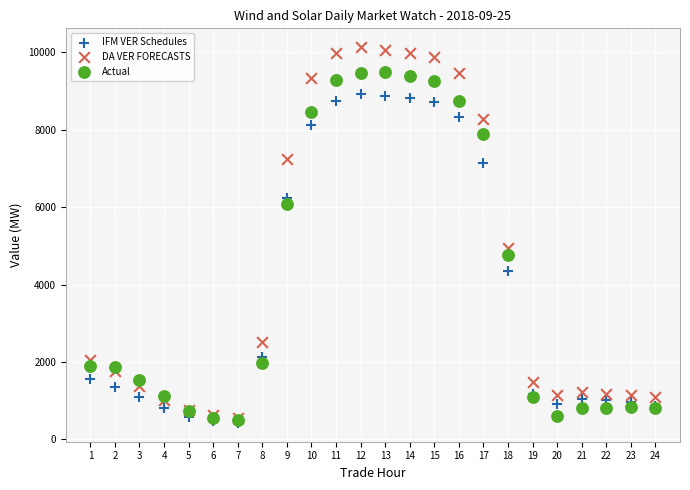

Across all series, what Y value is closest to 5280?

4936.5